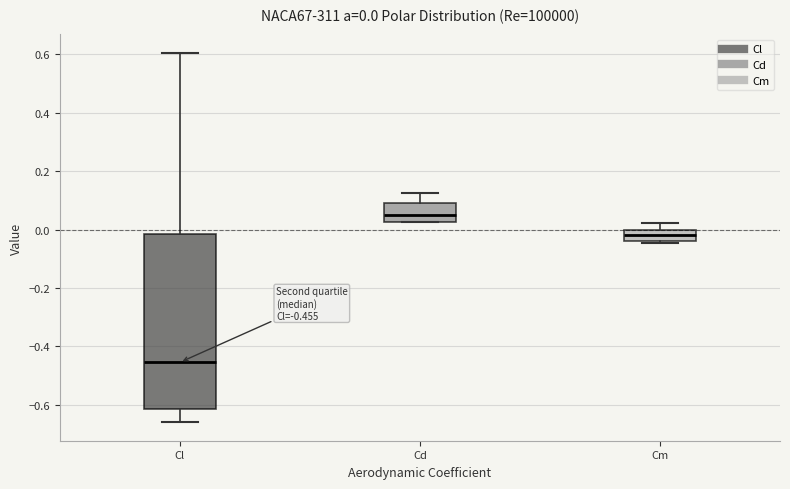

Which box is the tallest, from its lower edge to its upper edge?

Cl